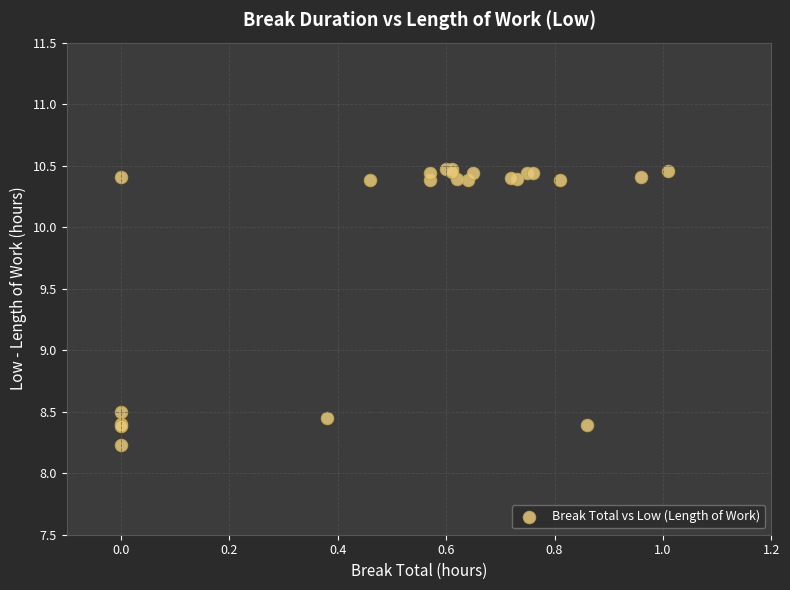

What Y value in the scatter plot is closest to 9?

8.5